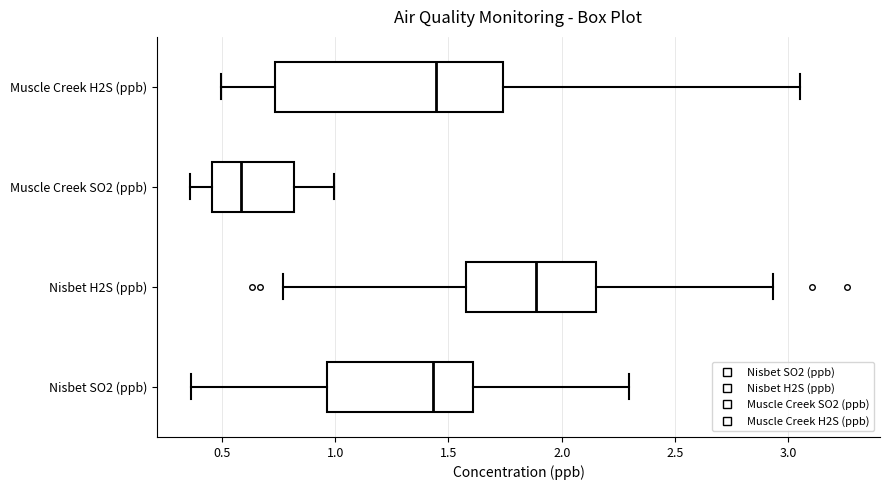

Where is the right edge of the box for Nisbet H2S (ppb) on the x-axis? The values are not printed on the chart, so give them approximately, as read against the axis.

2.15